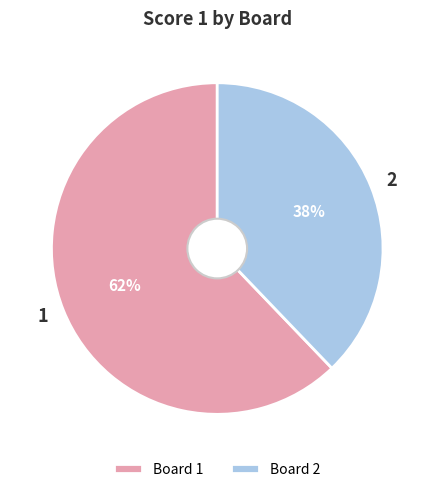

The 2 slice represents 38% of the pie. True or false?

True